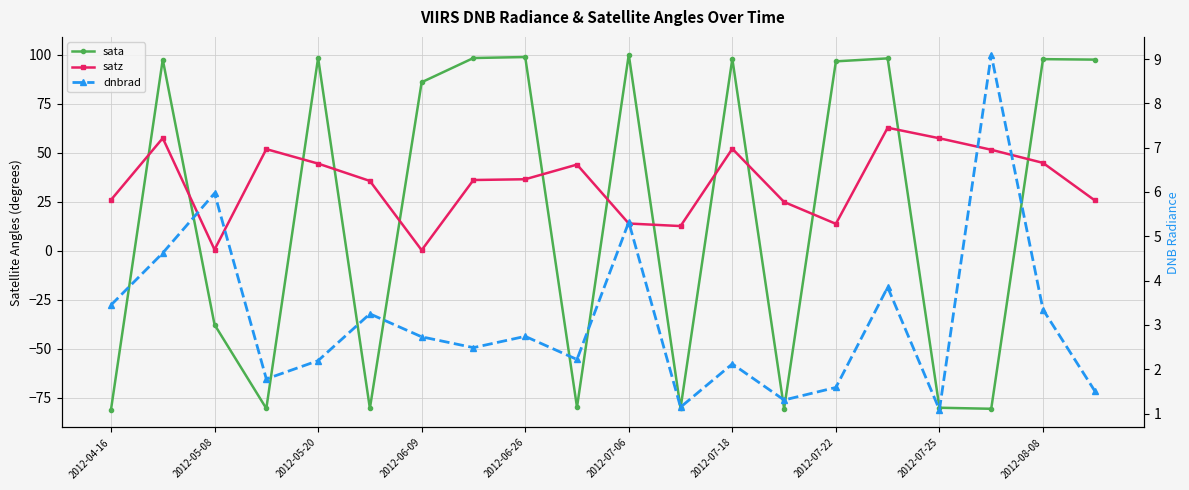

What is the label of the 4th point from the left?

2012-06-09